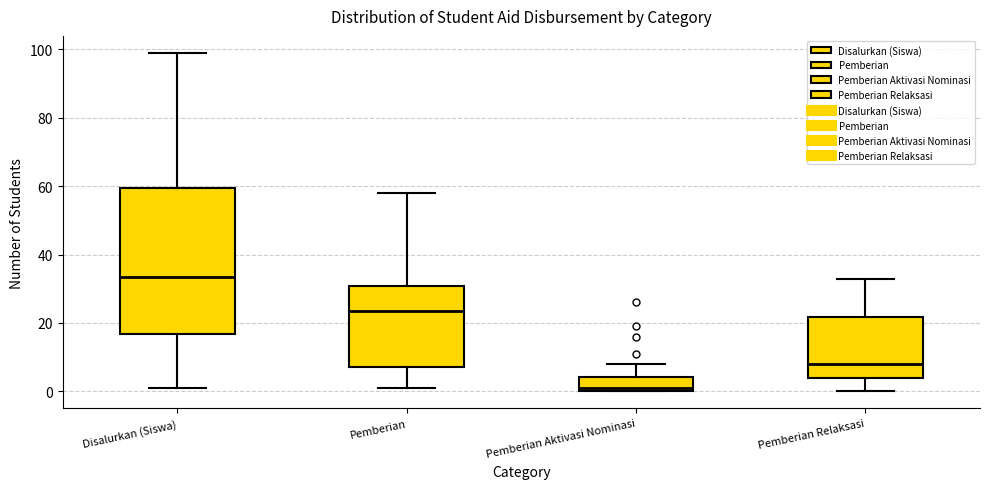

Comparing the boxes themselves (not the whiskers), which one is the tallest?

Disalurkan (Siswa)